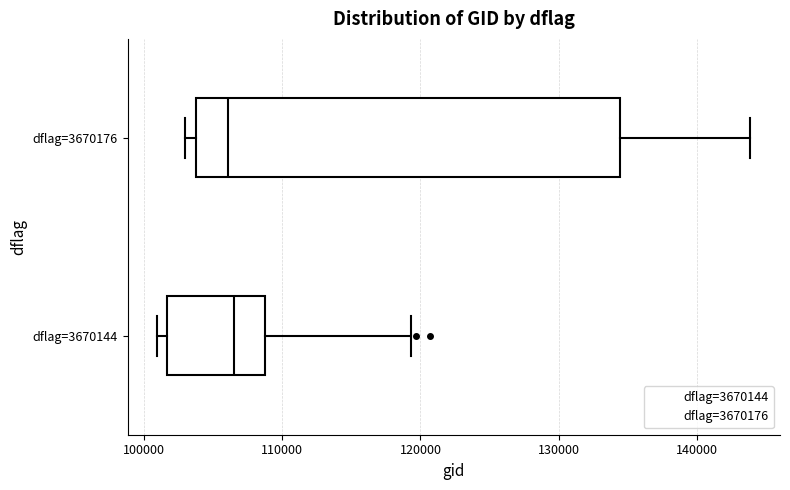

Reading bottom to top, transcribe this box plot: for each box, give where its median line is, the range the box spans, and where its two whiskers end, as read against the x-axis. The values are not printed on the chart, so give them approximately, as read against the axis.

dflag=3670144: median 107000, box 102000 to 109000, whiskers 101000 to 119000
dflag=3670176: median 106000, box 104000 to 134000, whiskers 103000 to 144000